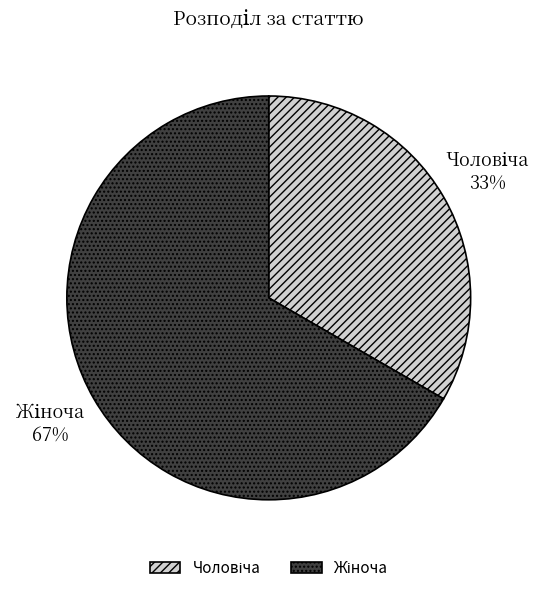

To the nearest percent, what is the average slice percentage?

50%